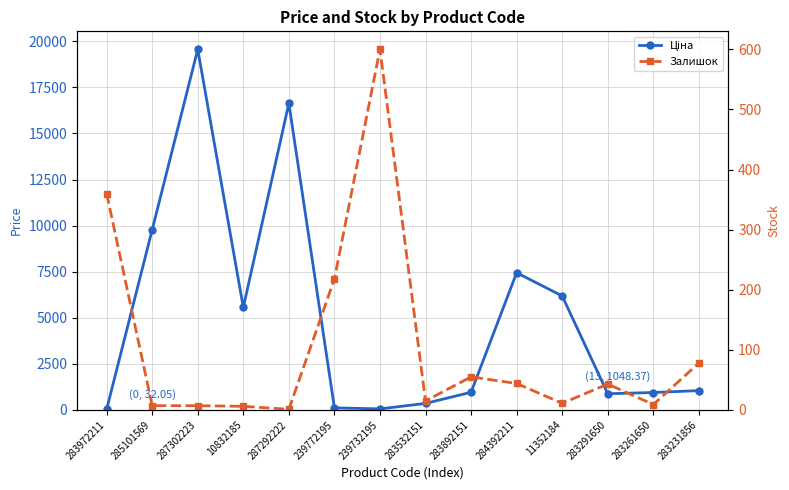

How many data points in Залишок are less than 43?

7